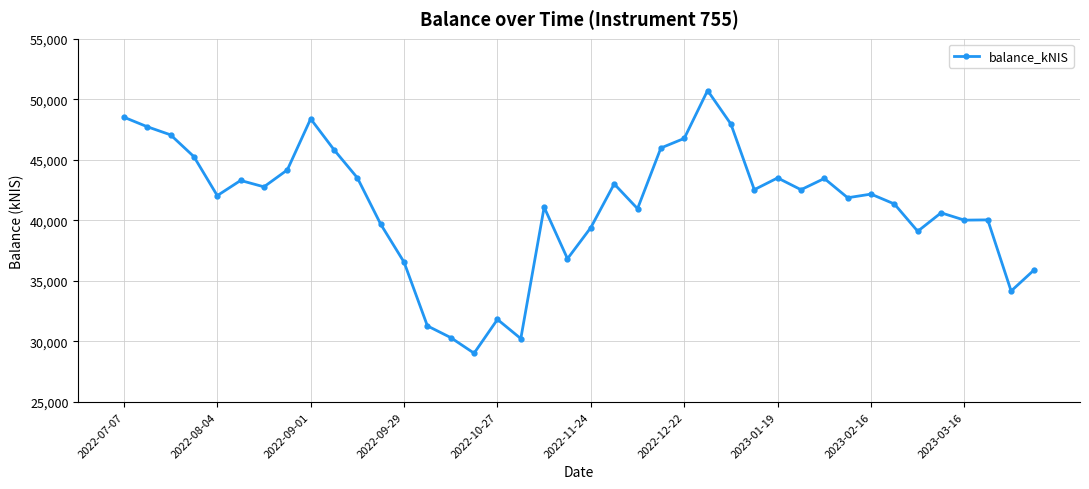

What is the value of the 11th point from the left?

43511.9